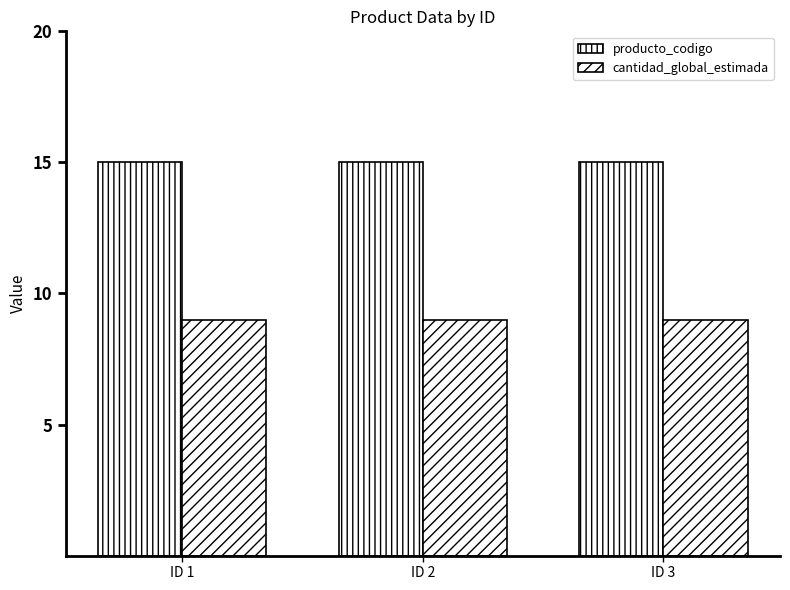

Reading left to right, what are all the values shown in this chart?

producto_codigo: ID 1=15	ID 2=15	ID 3=15
cantidad_global_estimada: ID 1=9	ID 2=9	ID 3=9